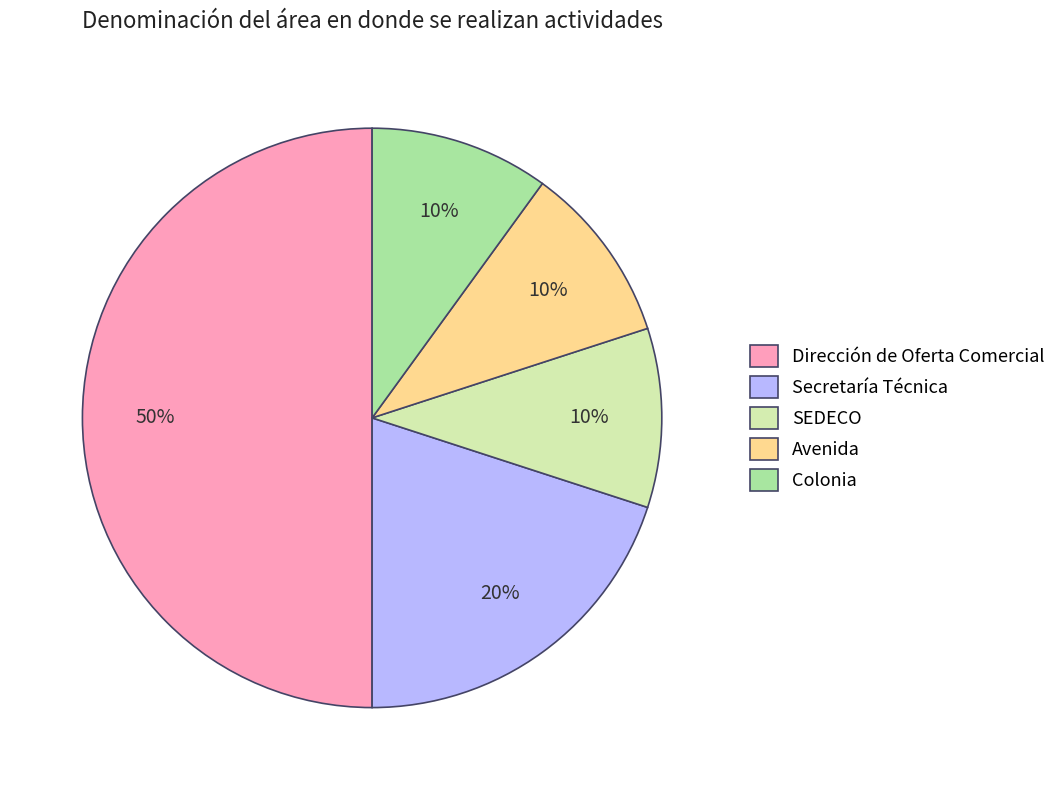

How many segments does this pie chart have?

5